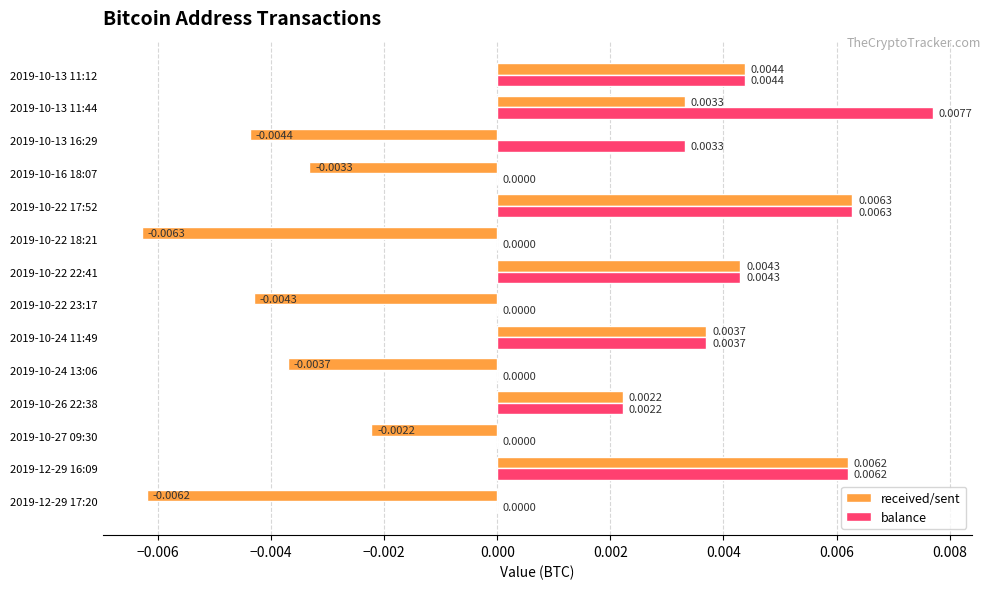

Which series changed the most between 2019-12-29 17:20 and 2019-10-13 11:12?

received/sent